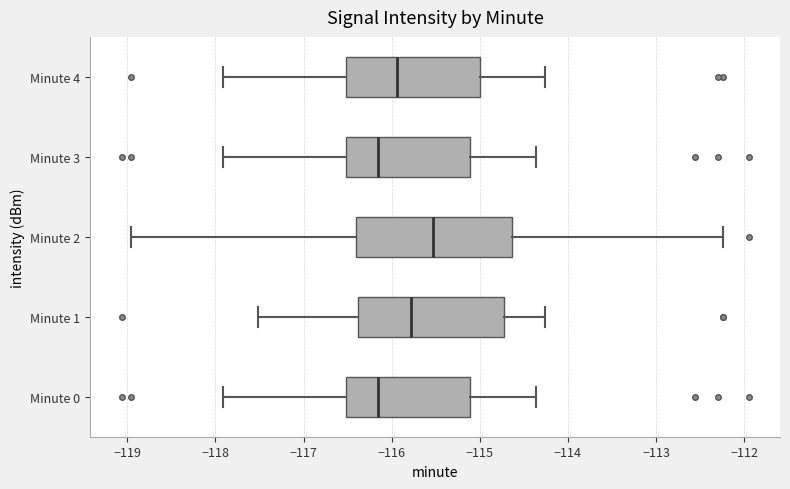

Which box is the widest, from its left edge to its right edge?

Minute 2